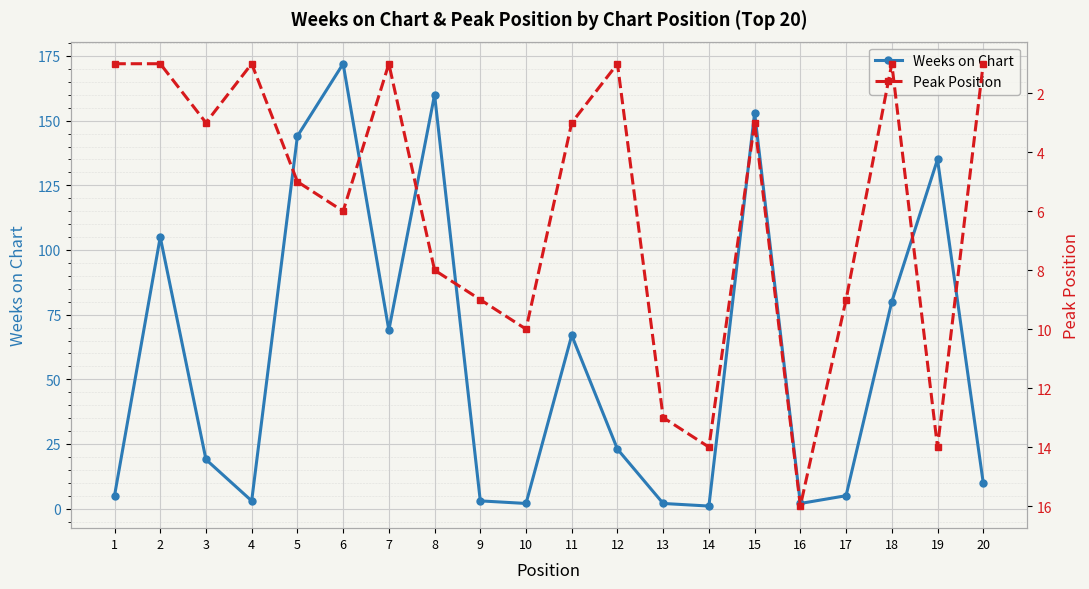

Where is the first local maximum for Weeks on Chart?

2